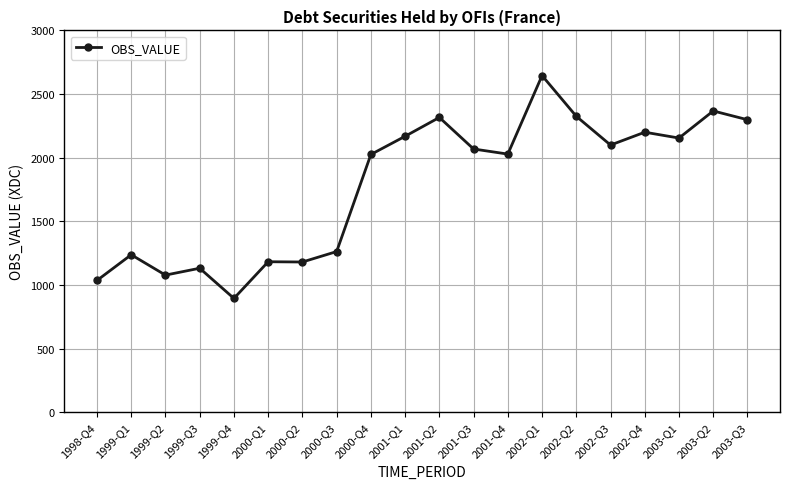

Where is the first local minimum?

1999-Q2